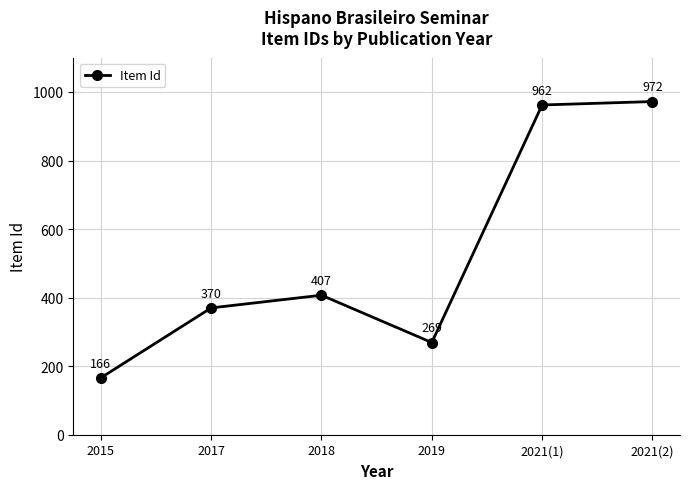

What is the label of the 2nd point from the left?

2017